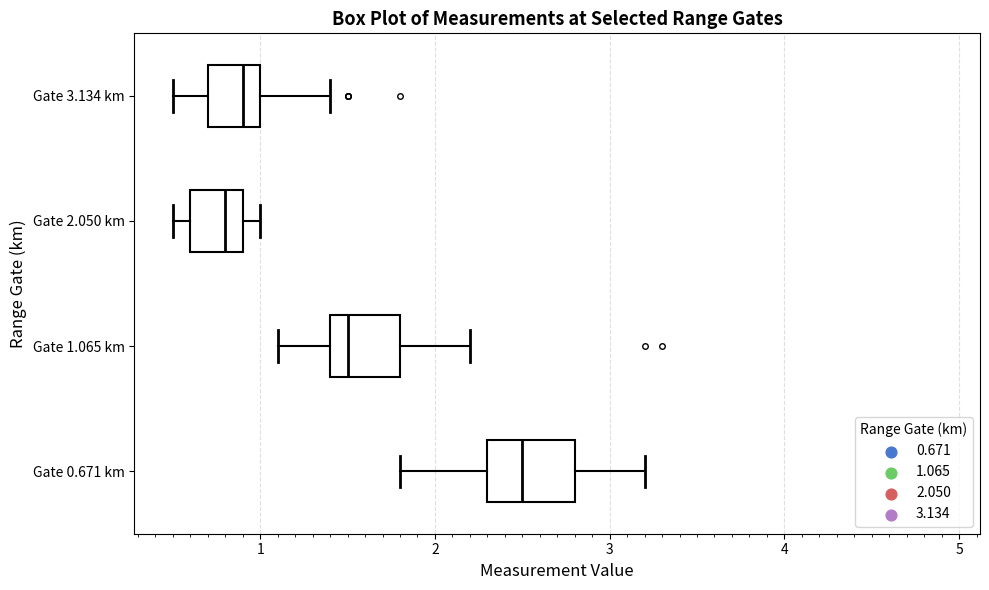

Where does the right whisker of the box for Gate 1.065 km end on the x-axis? The values are not printed on the chart, so give them approximately, as read against the axis.

2.2